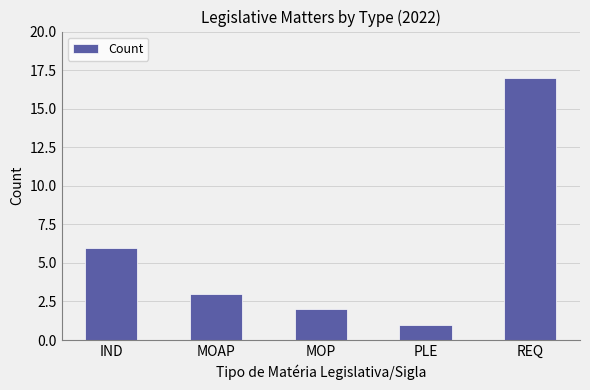

Approximately how many times larger is the value at REQ compared to PLE?

17.0